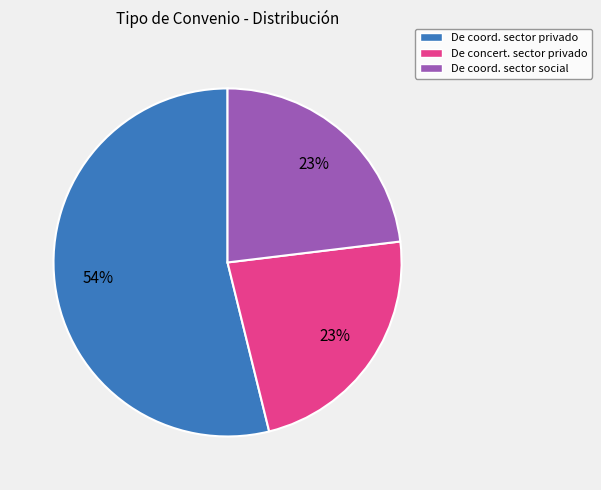

How many slices are in this pie chart?

3